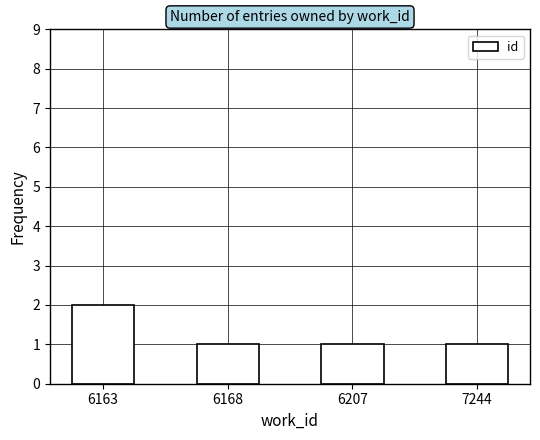

True or false: the data shows 2 at 6163.

True